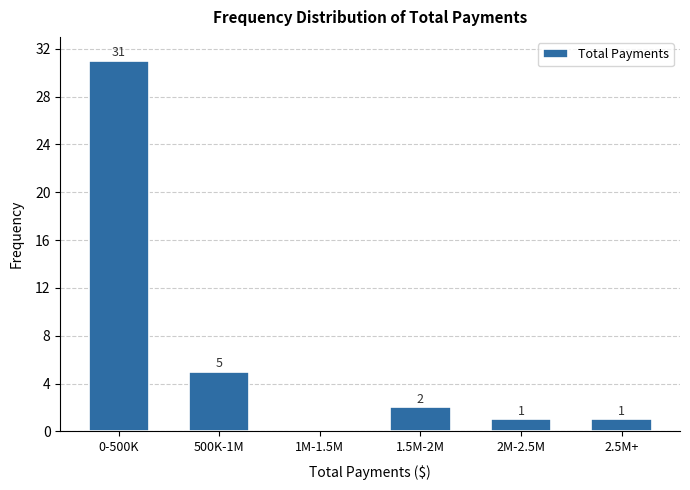

Reading left to right, transcribe all the data shown in this chart.

0-500K=31	500K-1M=5	1M-1.5M=0	1.5M-2M=2	2M-2.5M=1	2.5M+=1